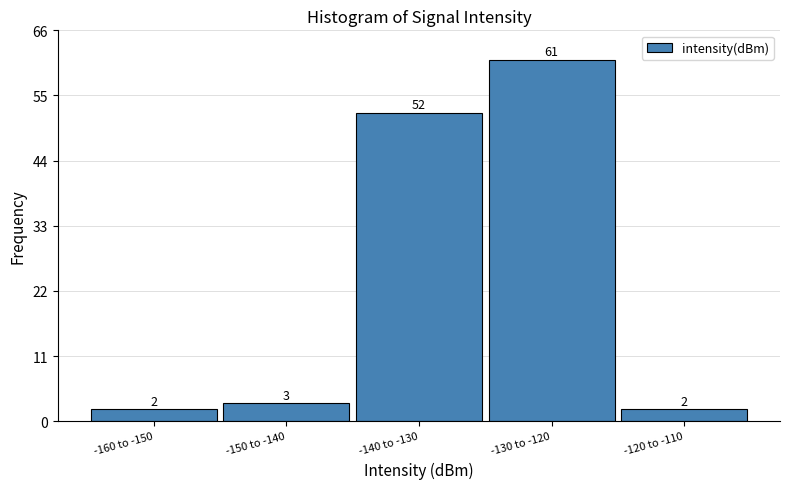

Reading left to right, what are all the values shown in this chart?

-160 to -150=2	-150 to -140=3	-140 to -130=52	-130 to -120=61	-120 to -110=2